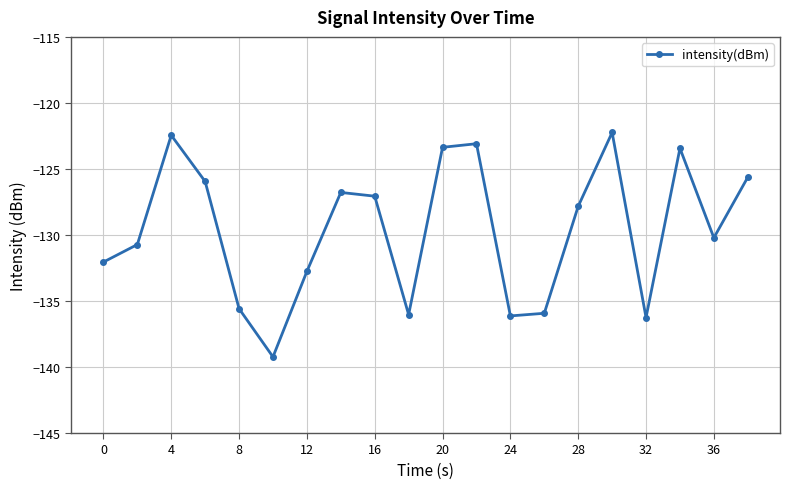

How many interior local peaks (higher than both neighbors) does the data have?

5